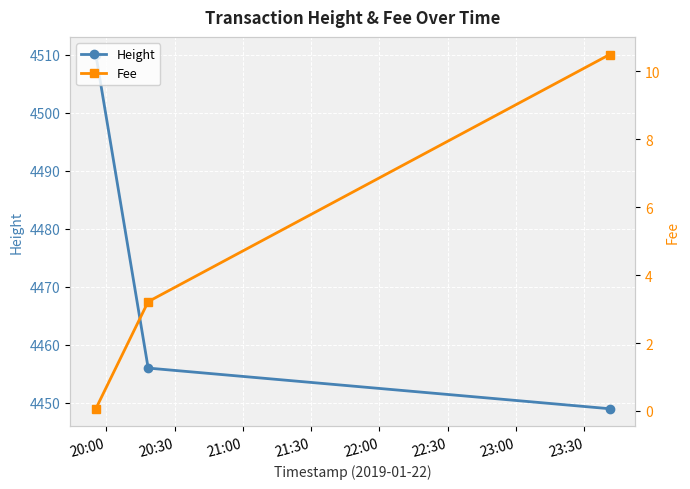

What is the value of the Fee point at the 2nd from the left?

3.2